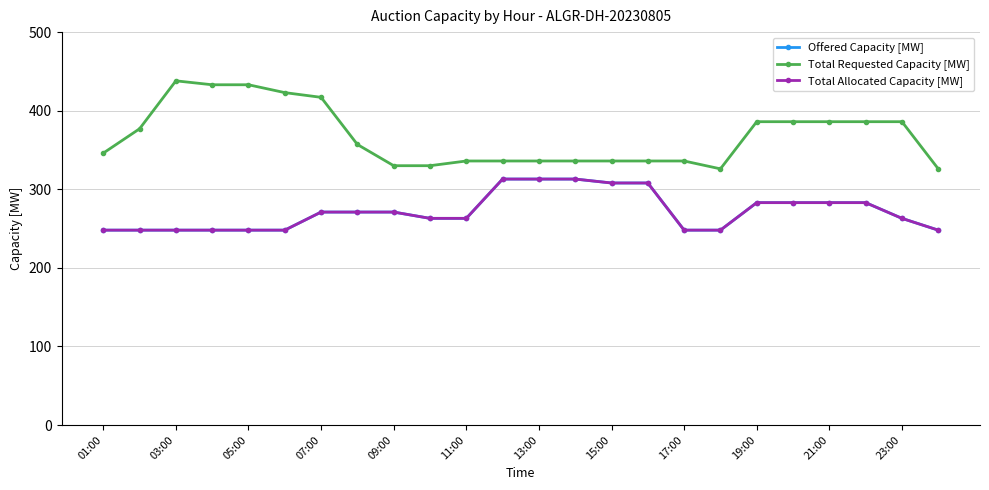

Which series has the widest spread of values?

Total Requested Capacity [MW]